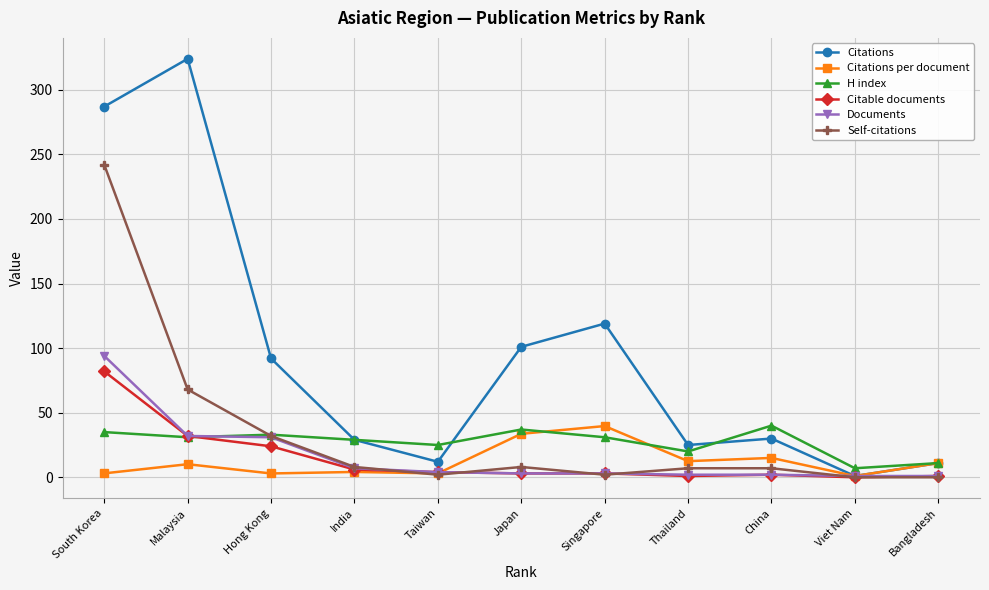

True or false: H index has a value of 37.0 at Japan.

True